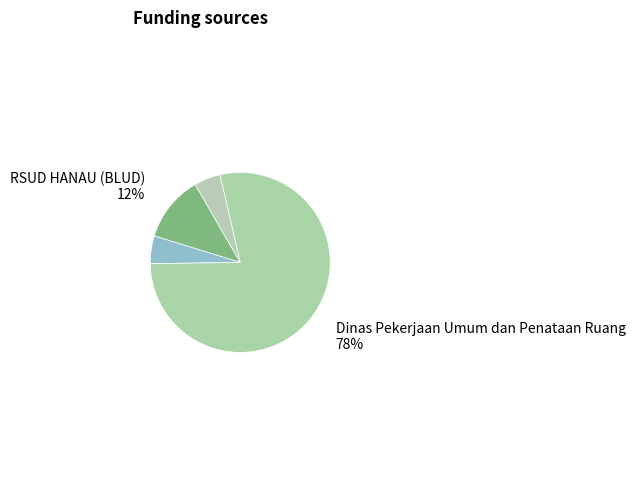

Count the number of slices in the pie.

4